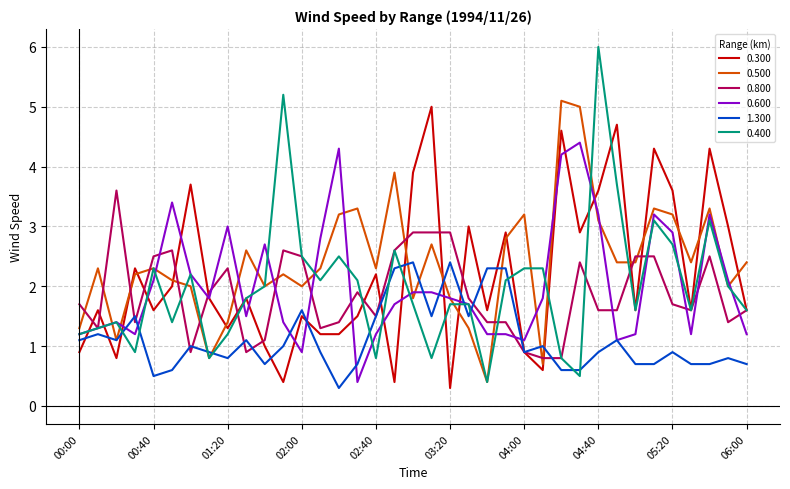

Does the chart display data point markers on the line(s)?

No